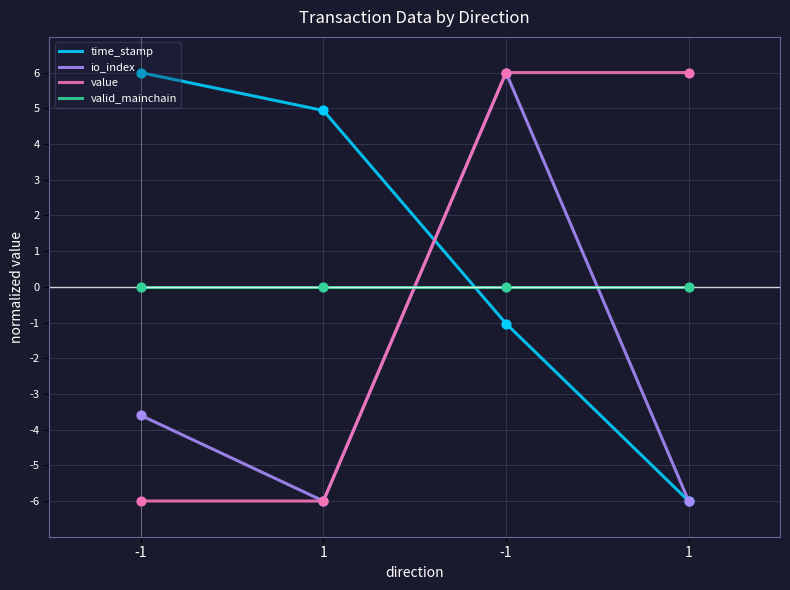

At which category is the sum across all series the highest?

-1